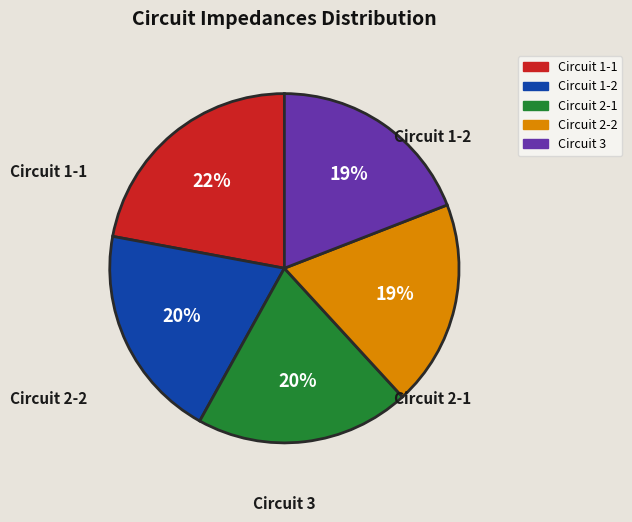

Which slice is the largest?

Circuit 1-1